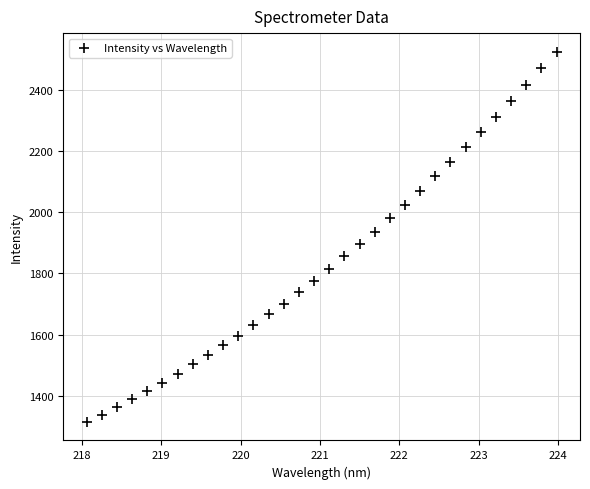

What is the range of X values (max minus min)?

5.9